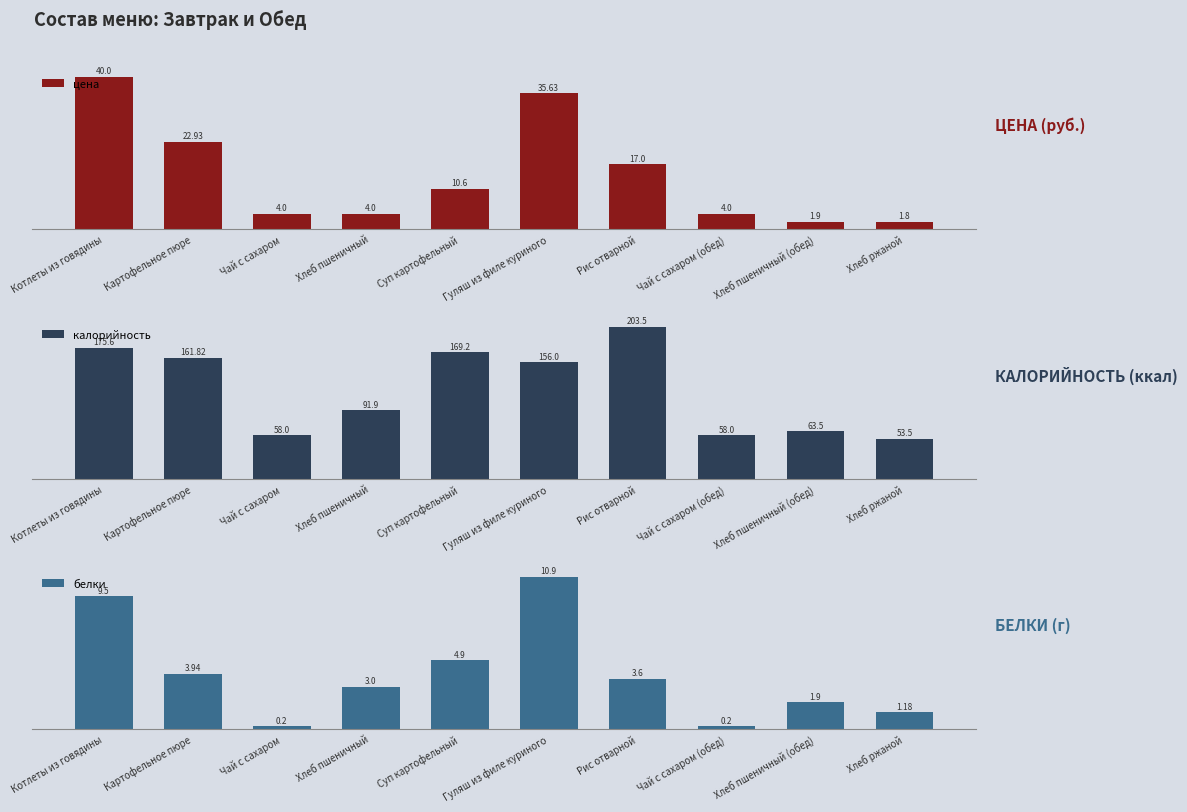

What is the label of the 1st bar from the right?

Хлеб ржаной